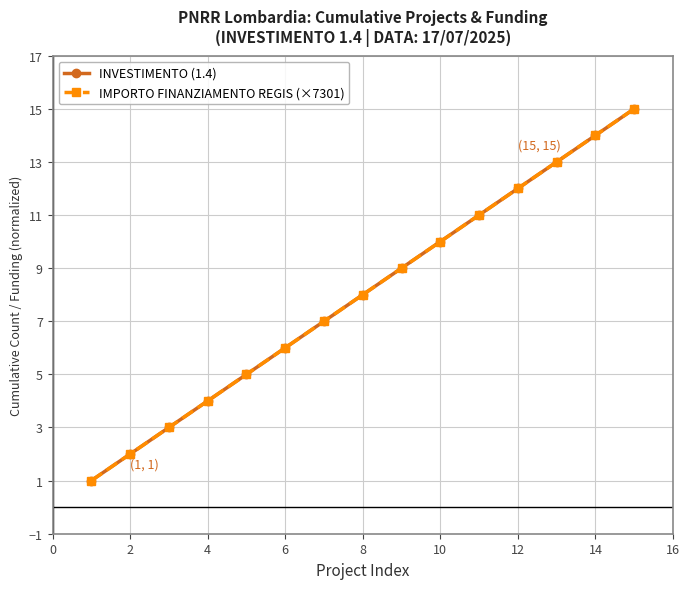

What is the value of the INVESTIMENTO (1.4) point at the 9th from the left?

9